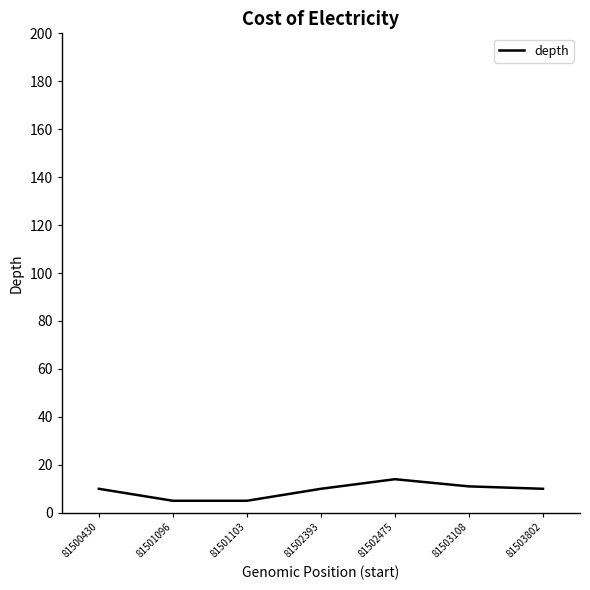

Does the chart display data point markers on the line(s)?

No